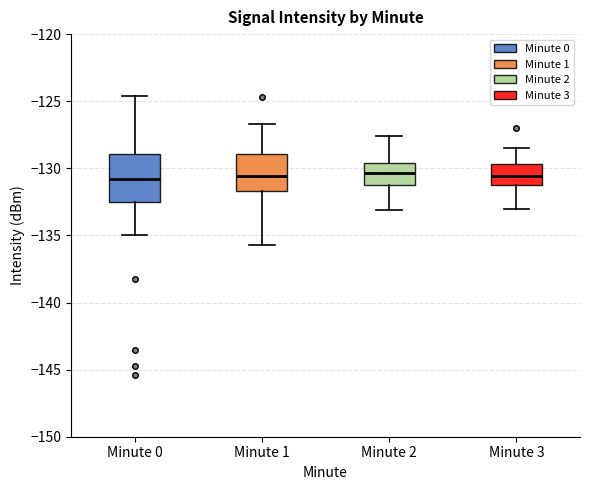

Reading left to right, transcribe this box plot: for each box, give where its median line is, the range the box spans, and where its two whiskers end, as read against the y-axis. The values are not printed on the chart, so give them approximately, as read against the axis.

Minute 0: median -131.0, box -132.5 to -129.0, whiskers -135.0 to -124.5
Minute 1: median -130.5, box -131.5 to -129.0, whiskers -135.5 to -126.5
Minute 2: median -130.5, box -131.5 to -129.5, whiskers -133.0 to -127.5
Minute 3: median -130.5, box -131.0 to -129.5, whiskers -133.0 to -128.5